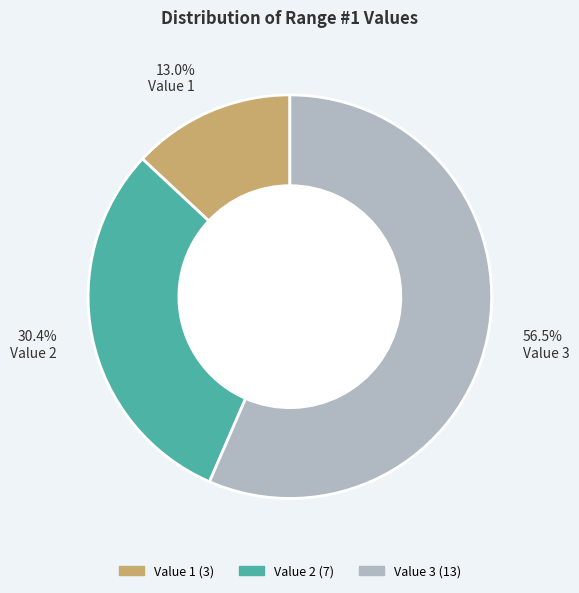

Do 30.4% Value 2 and 13.0% Value 1 together represent more than half of the pie?

No